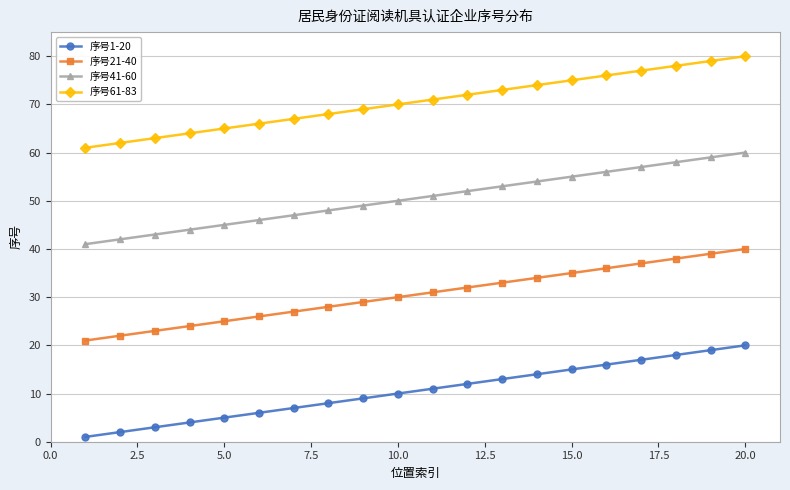

List the series in order of their peak value, highest first.

序号61-83, 序号41-60, 序号21-40, 序号1-20